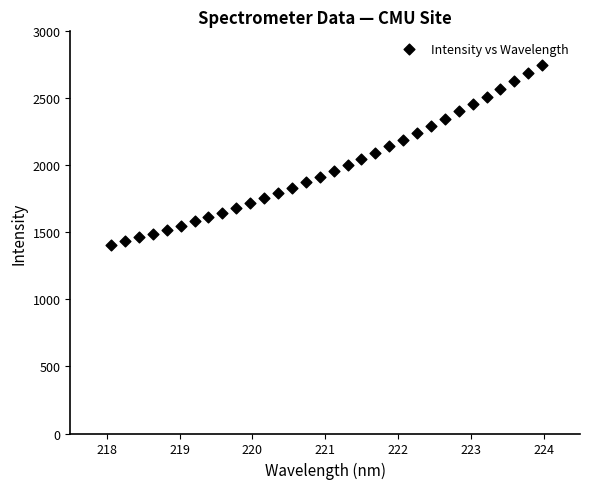

What is the range of Y values (max minus min)?

1343.0